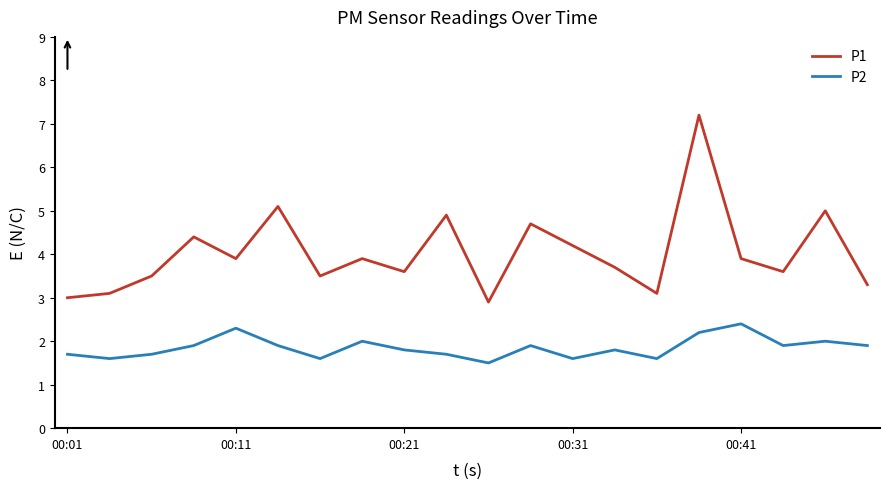

What are all the series names shown in the legend?

P1, P2